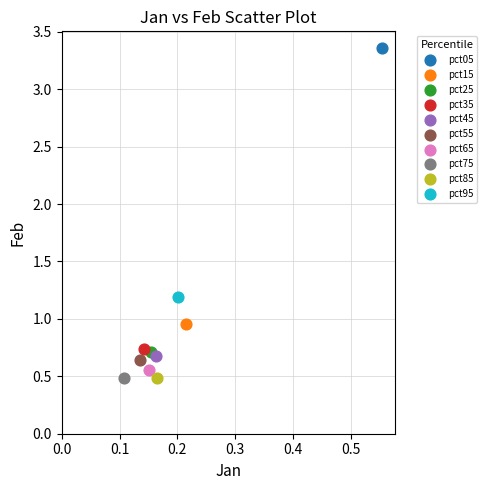

What are all the series names shown in the legend?

pct05, pct15, pct25, pct35, pct45, pct55, pct65, pct75, pct85, pct95